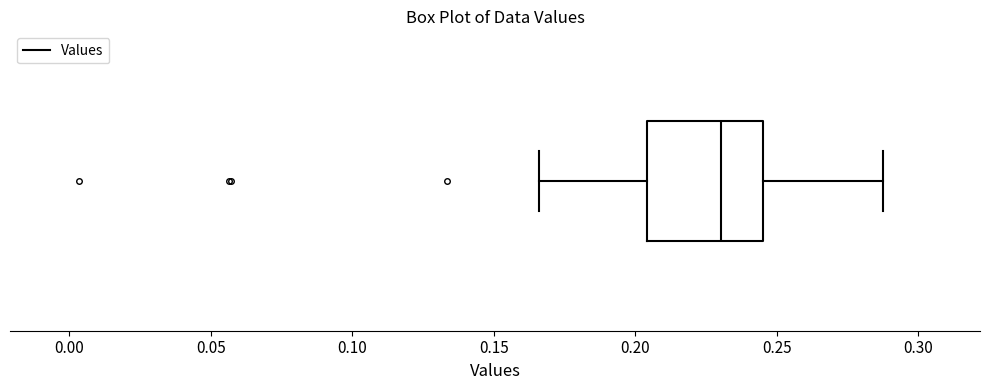

Where is the left edge of the box on the x-axis? The values are not printed on the chart, so give them approximately, as read against the axis.

0.205